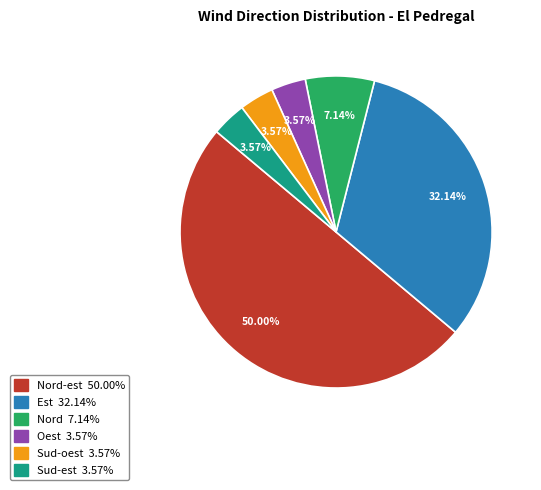

Do Nord 7.14% and Sud-oest 3.57% together represent more than half of the pie?

No